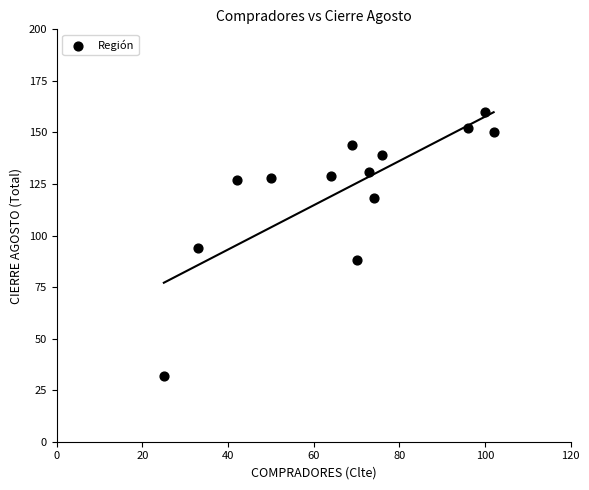

What is the range of Y values (max minus min)?

128